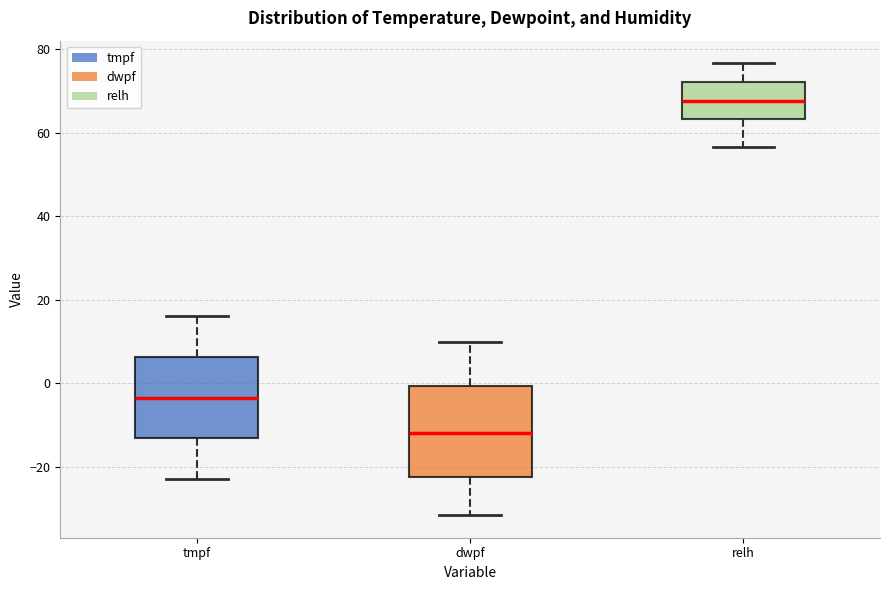

Which box has the highest median line?

relh